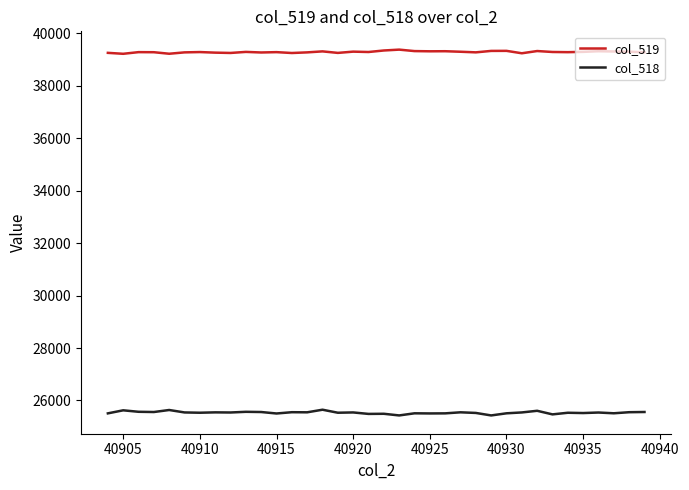

What is the difference between the maximum and minimum values in the col_518 series?

218